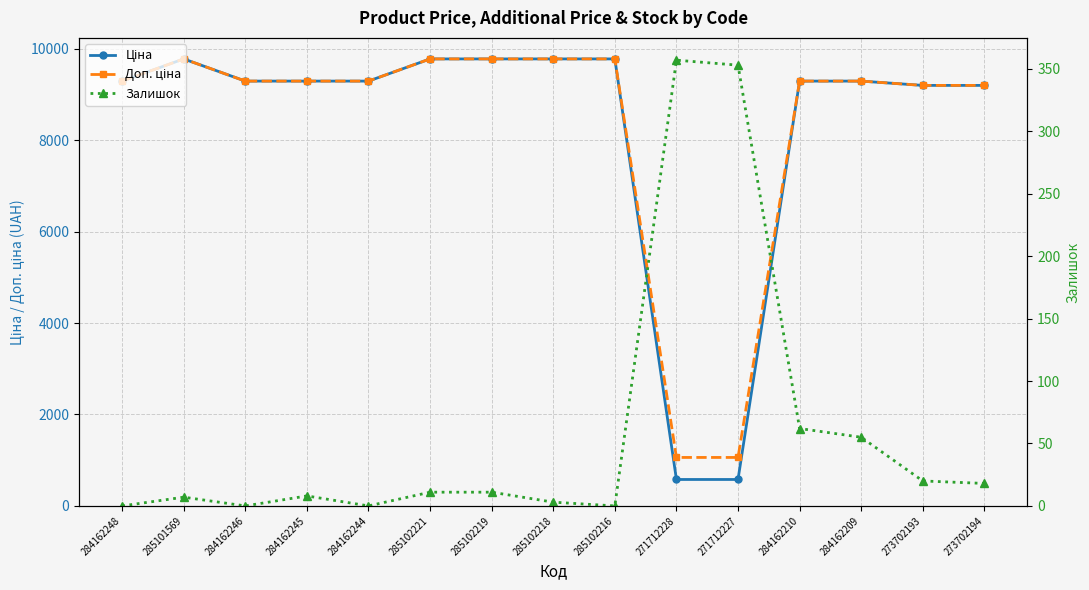

Which has a higher value, 285102219 or 285102218?

285102219